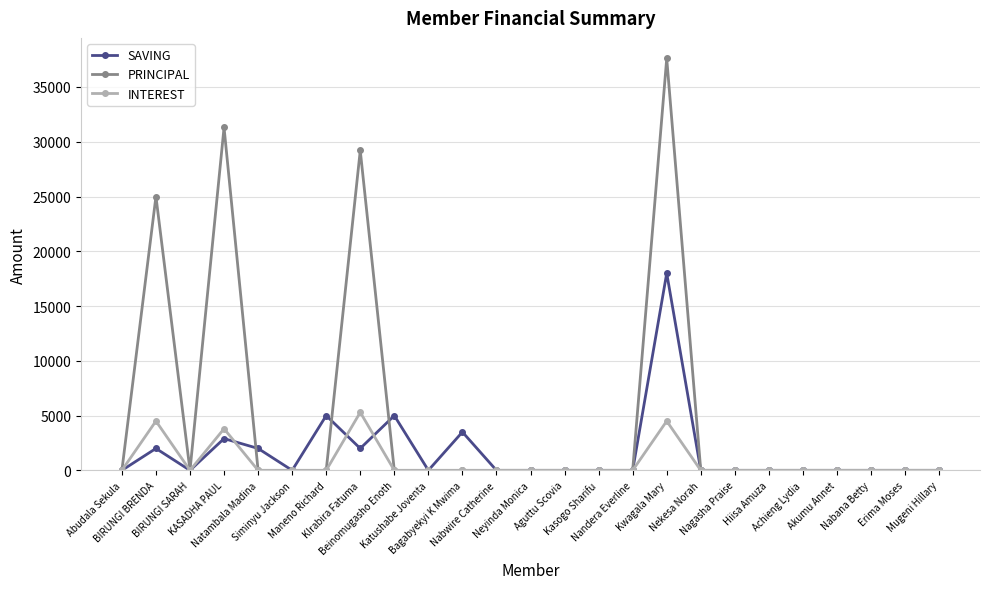

What is the difference between the maximum and minimum values in the SAVING series?

18000